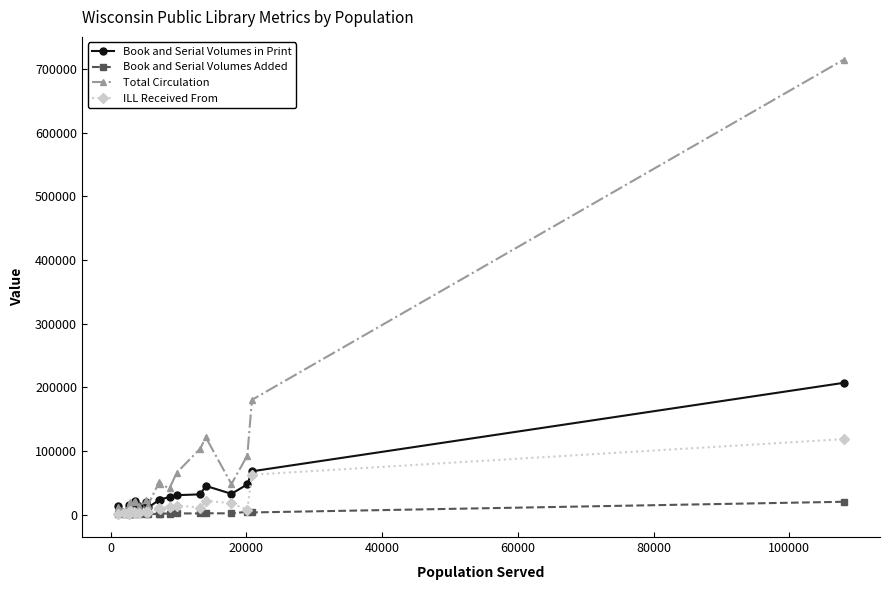

Which series has the largest total across all categories?

Total Circulation